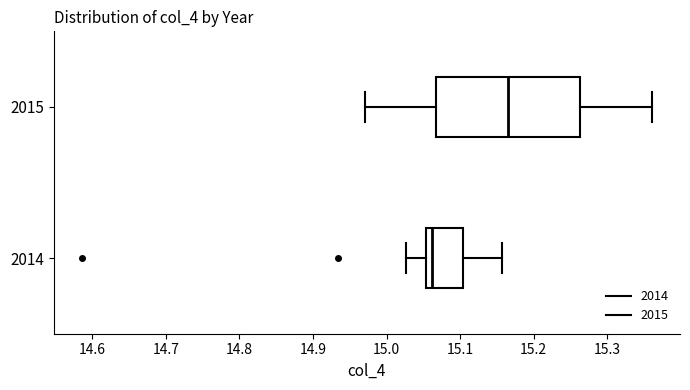

Which box is the widest, from its left edge to its right edge?

2015